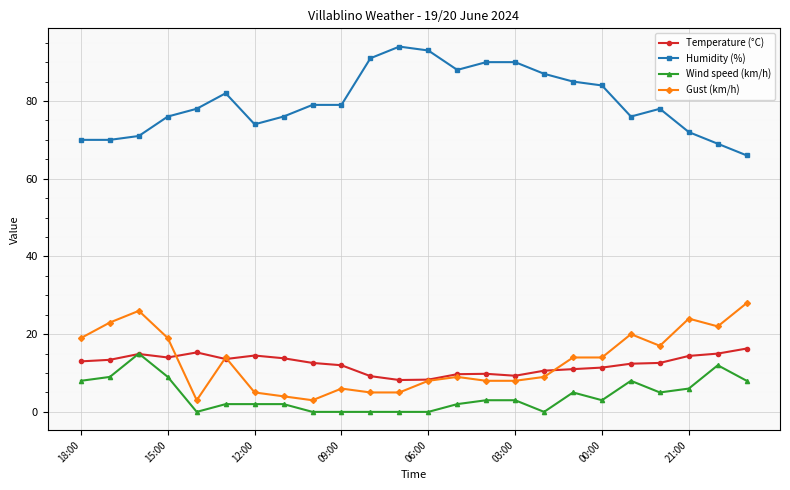

Count the number of data series in this chart.

4